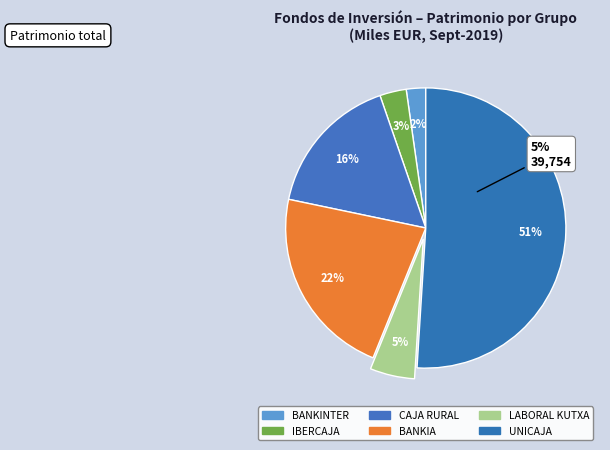

Rank the categories by value from highest to lowest.

UNICAJA, BANKIA, CAJA RURAL, LABORAL KUTXA, IBERCAJA, BANKINTER